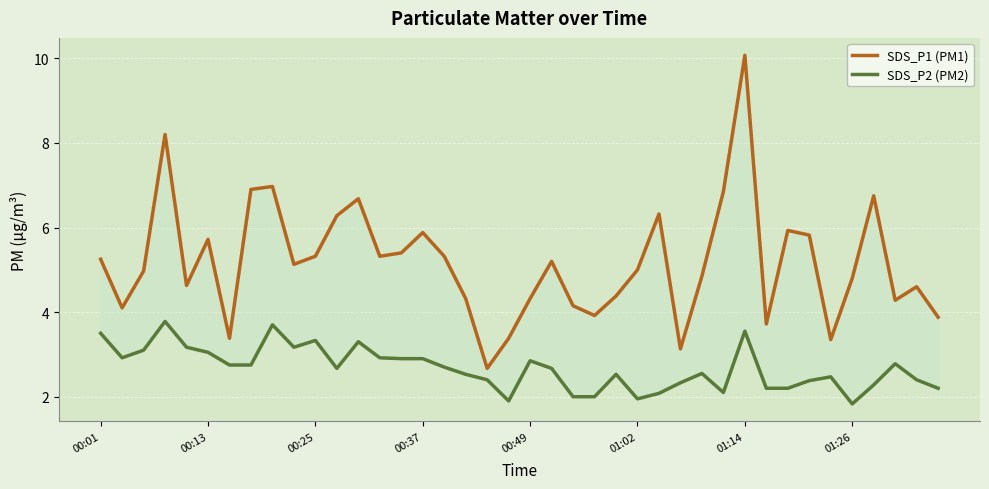

What is the difference between the SDS_P1 (PM1) values at 01:26 and 32?

1.0